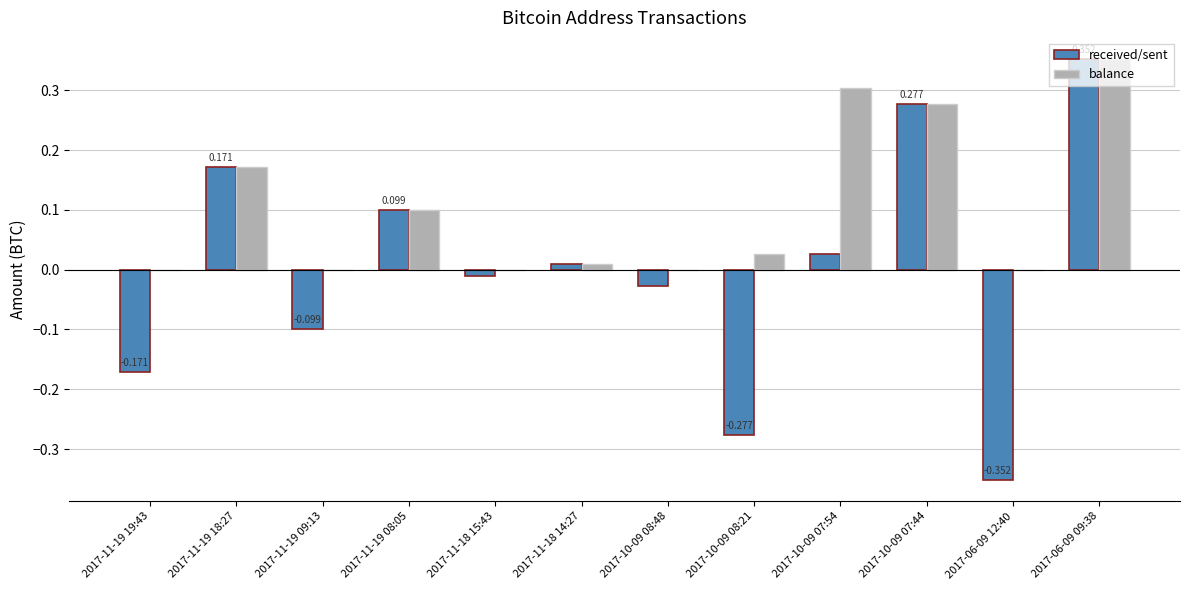

How many distinct data groups are displayed?

2